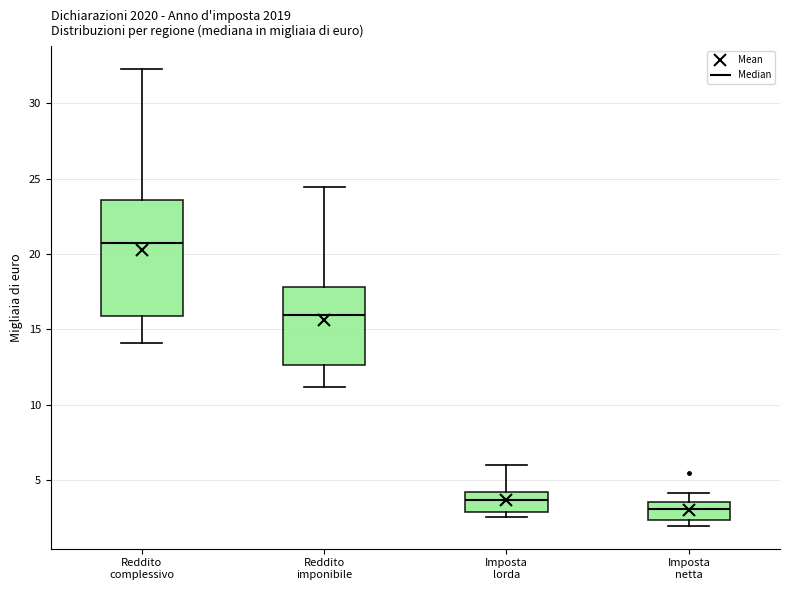

Reading left to right, read every box against the y-axis: the position of its median line, the range the box covers, and the ends of its whiskers. The values are not printed on the chart, so give them approximately, as read against the axis.

Reddito complessivo: median 20.5, box 16.0 to 23.5, whiskers 14.0 to 32.5
Reddito imponibile: median 16.0, box 12.5 to 18.0, whiskers 11.0 to 24.5
Imposta lorda: median 3.5, box 3.0 to 4.0, whiskers 2.5 to 6.0
Imposta netta: median 3.0, box 2.5 to 3.5, whiskers 2.0 to 4.0